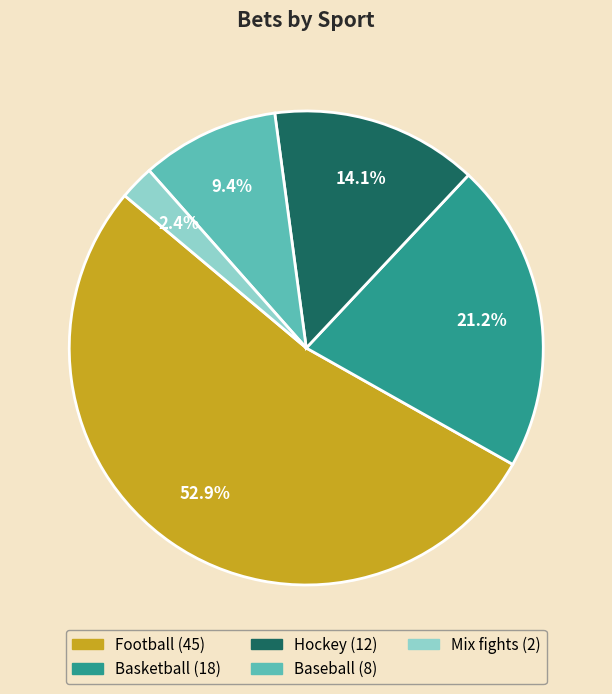

Which slice represents more than half of the pie?

Football